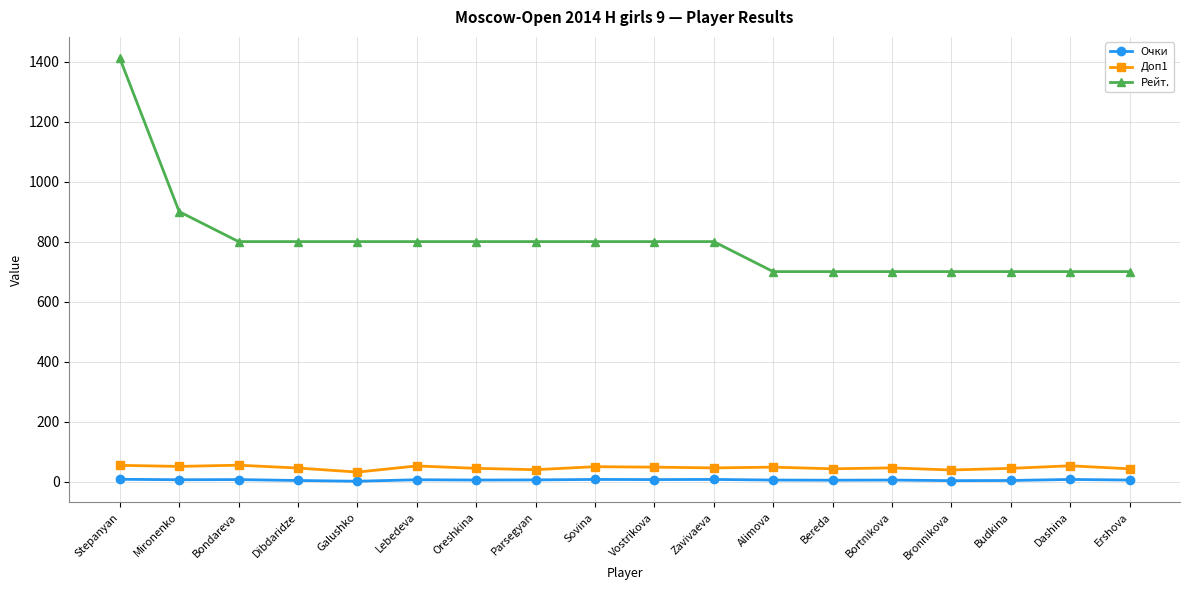

What is the label of the 12th point from the left?

Alimova